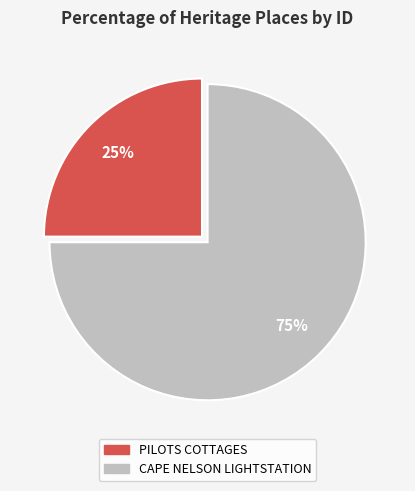

What is the ratio of the value at PILOTS COTTAGES to the value at CAPE NELSON LIGHTSTATION?

0.3